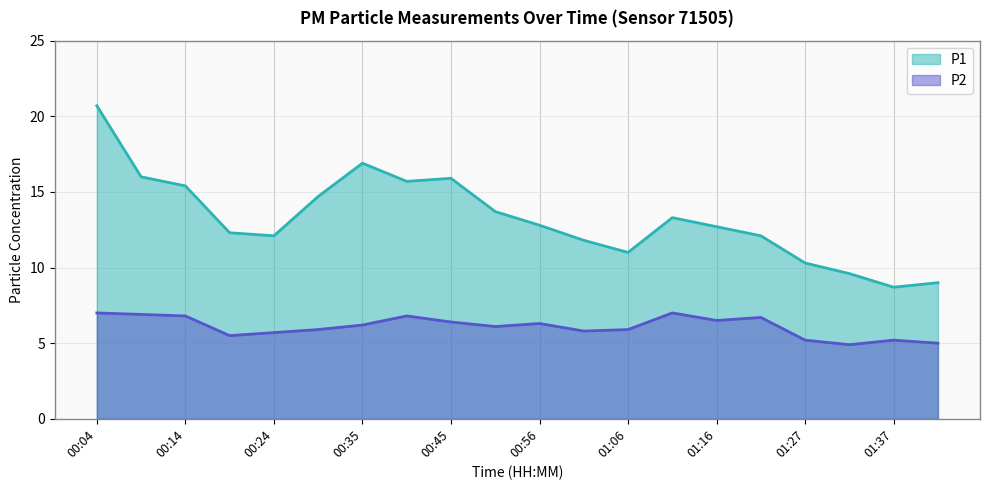

What is the value of the P1 point at the 17th from the left?

10.3